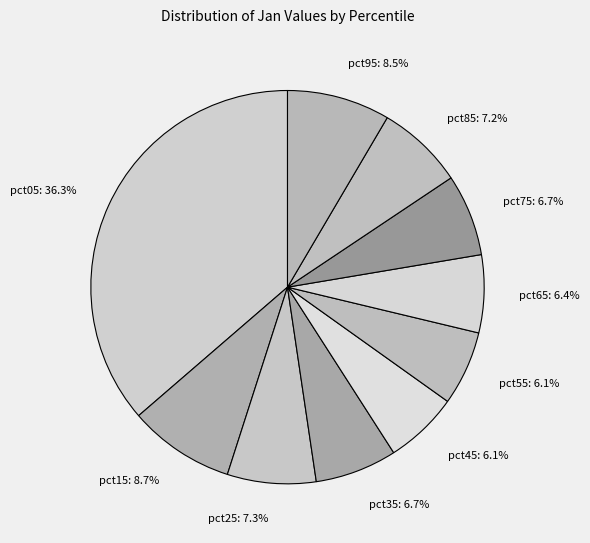

True or false: pct25 accounts for 7% of the total.

True